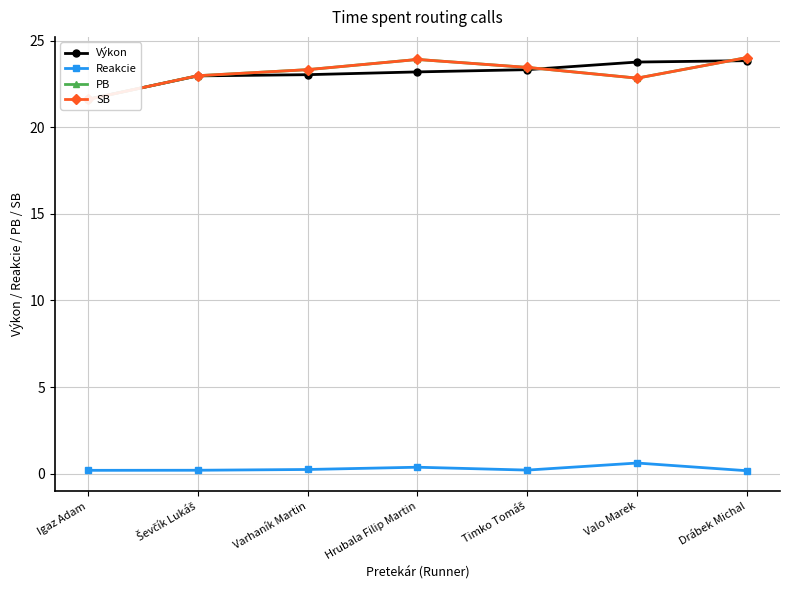

At which category is the sum across all series the highest?

Drábek Michal